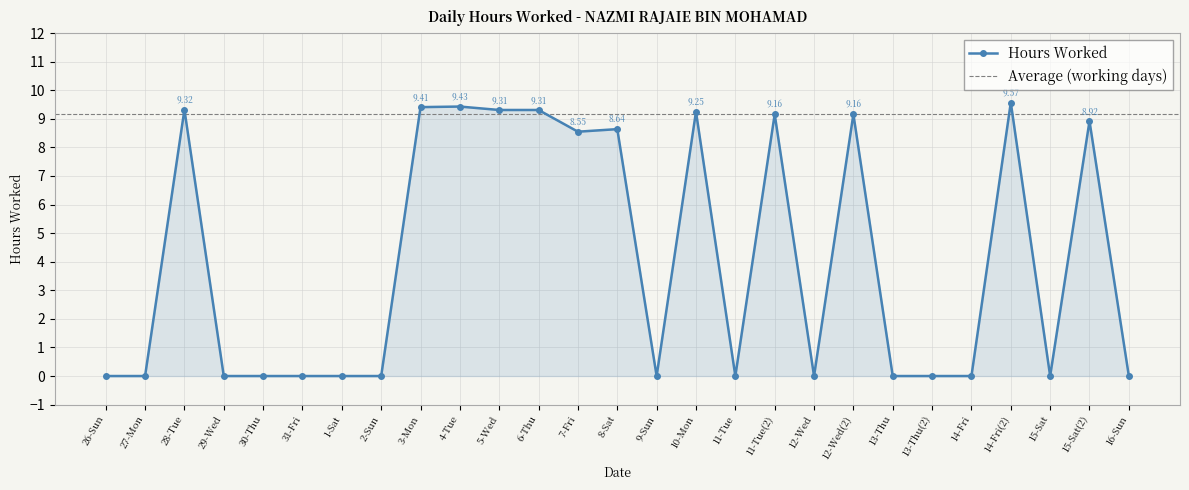

Rank the categories by value from highest to lowest.

14-Fri(2), 4-Tue, 3-Mon, 28-Tue, 5-Wed, 6-Thu, 10-Mon, 11-Tue(2), 12-Wed(2), 15-Sat(2), 8-Sat, 7-Fri, 26-Sun, 27-Mon, 29-Wed, 30-Thu, 31-Fri, 1-Sat, 2-Sun, 9-Sun, 11-Tue, 12-Wed, 13-Thu, 13-Thu(2), 14-Fri, 15-Sat, 16-Sun